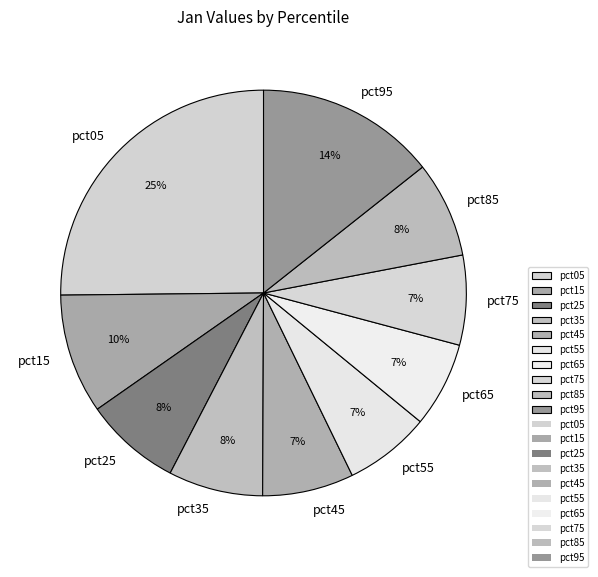

Between pct75 and pct15, which is larger?

pct15